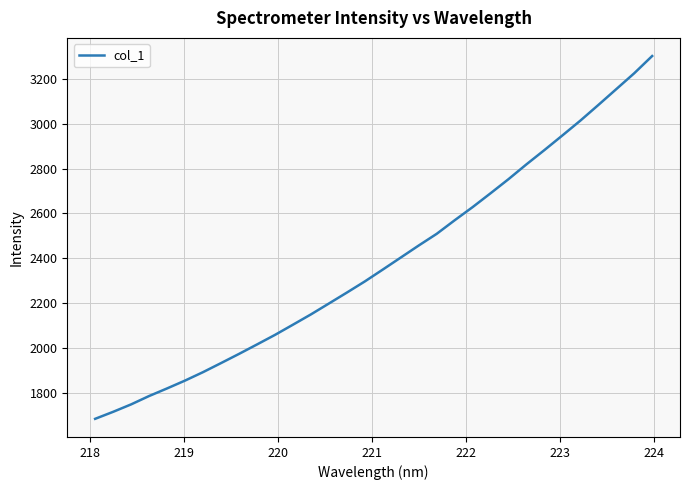

What is the difference between the maximum and second lowest values?

1588.5